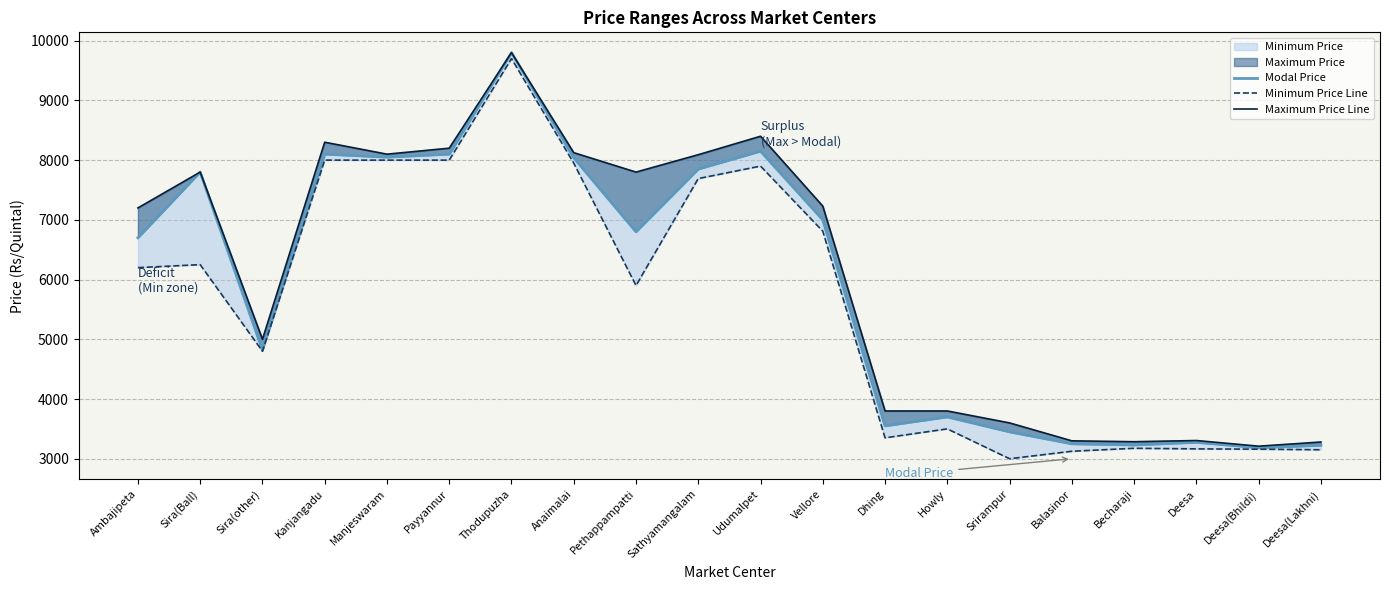

What is the difference between the Minimum Price Line values at Anaimalai and Sira(other)?

3150